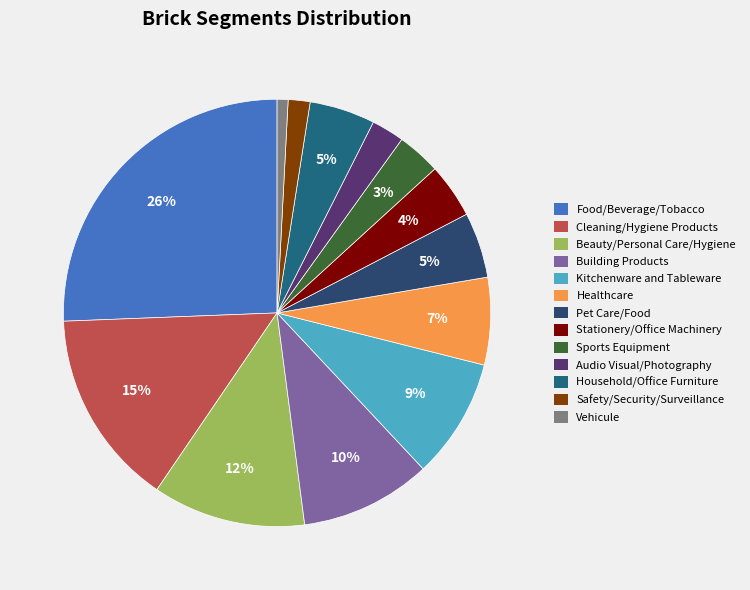

Is there a majority slice in this chart?

No